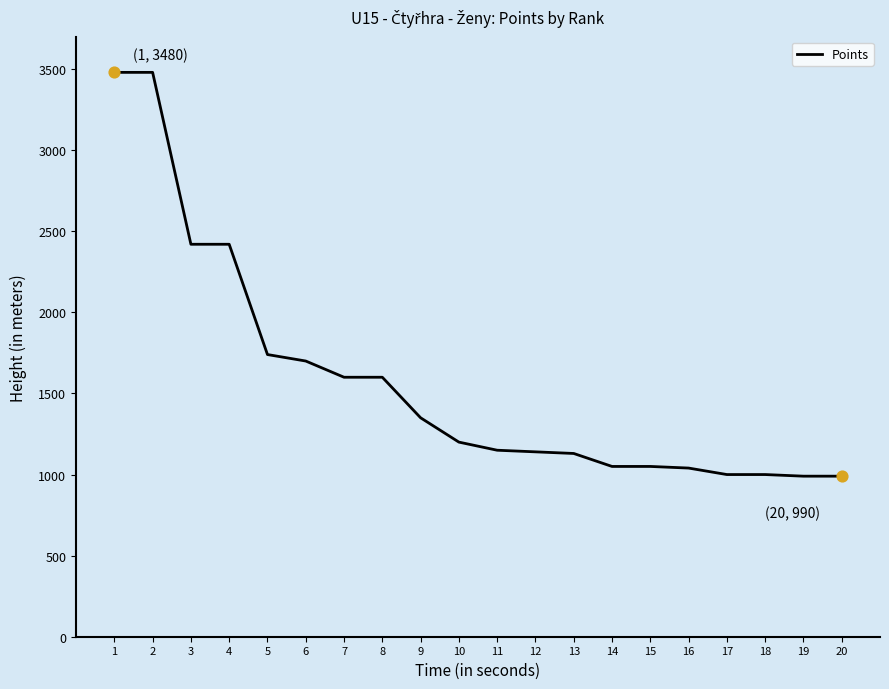

Approximately how many times larger is the value at 18 compared to 4?

0.4